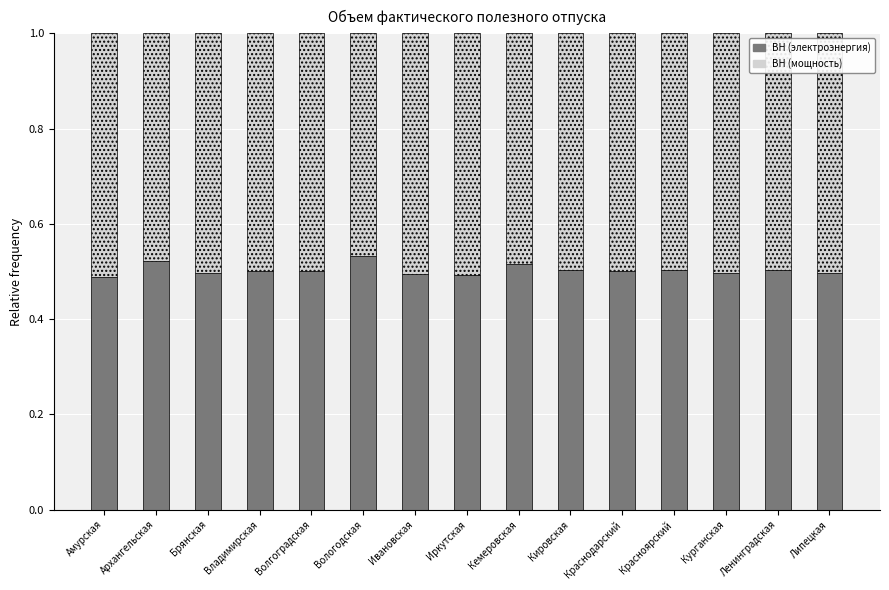

Count the ВН (электроэнергия) values in the range 0 to 1.

15